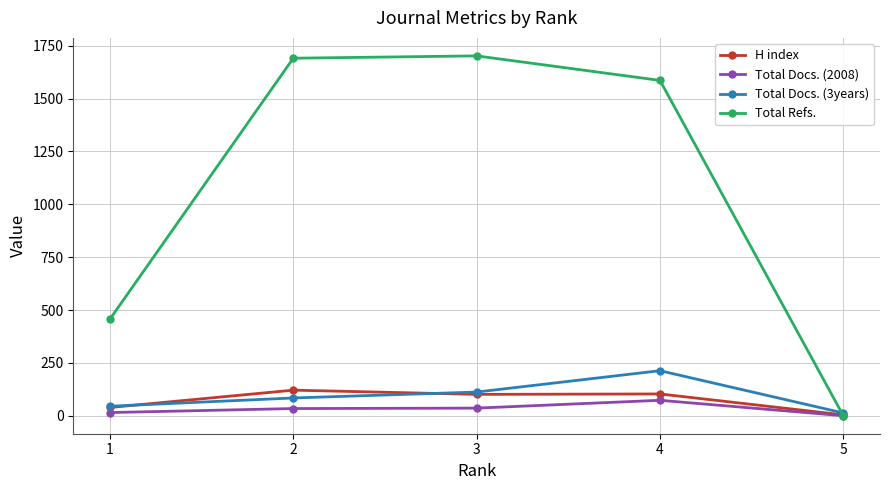

At which category does H index reach its first local valley?

3